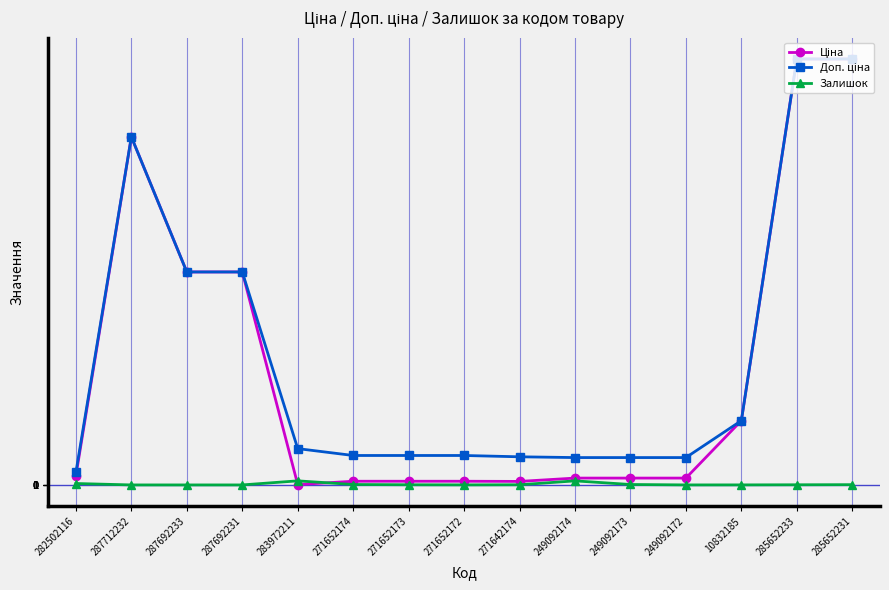

At how many categories does at least one series exceed 18244?

5